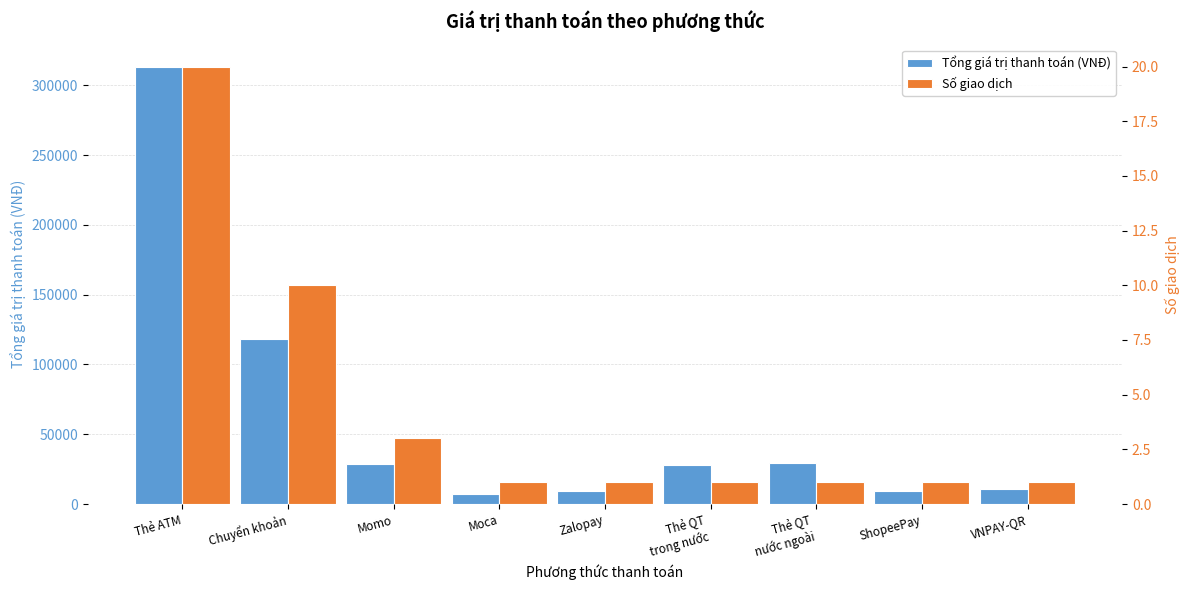

At which label does Số giao dịch reach its minimum?

Moca